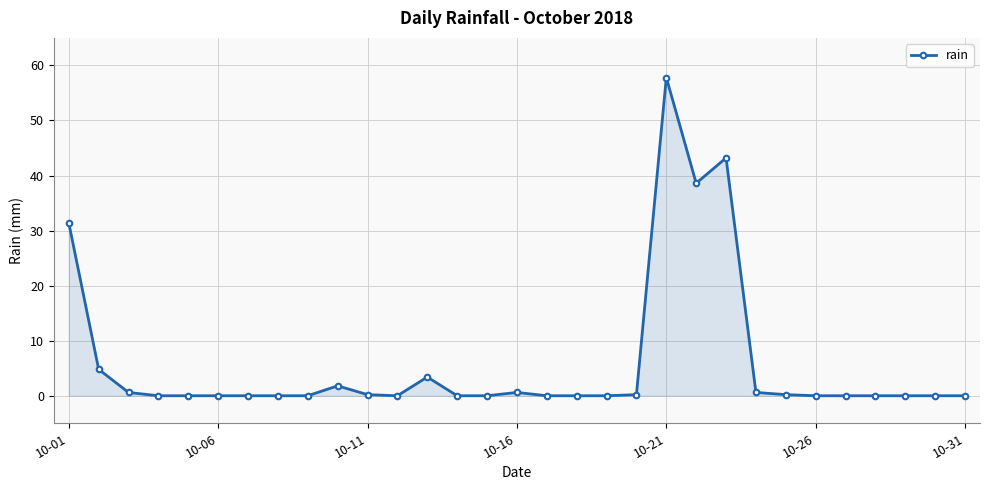

Count the number of data series in this chart.

1